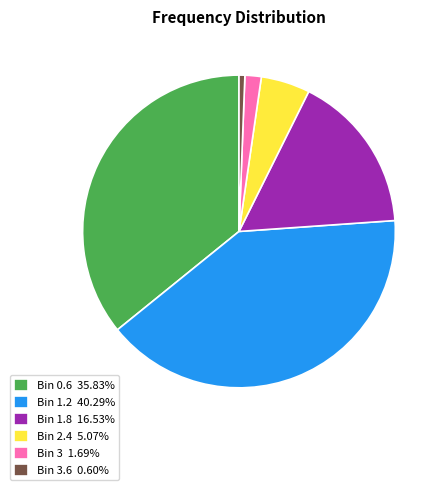

Count the number of slices in the pie.

6